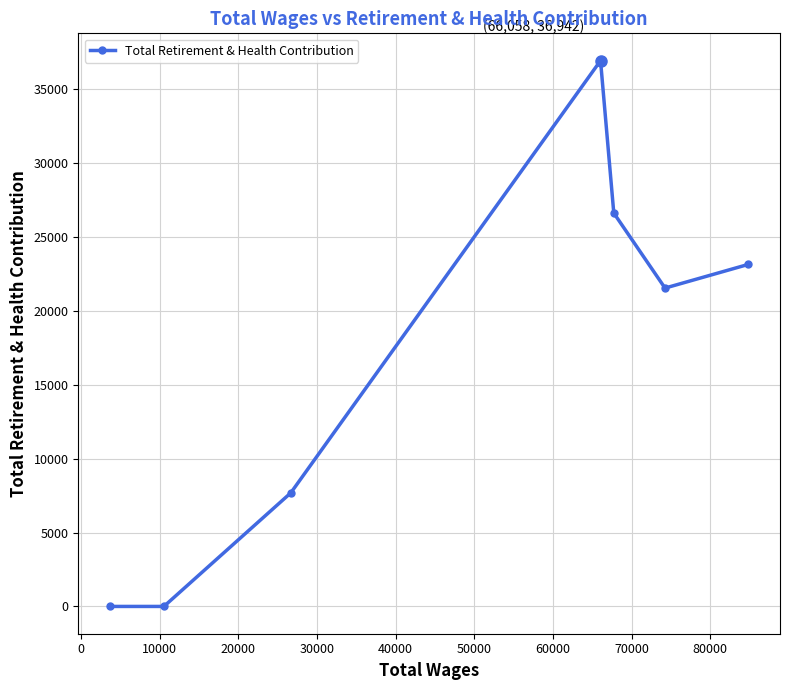

How many points are higher than both their immediate neighbors (excluding endpoints)?

1